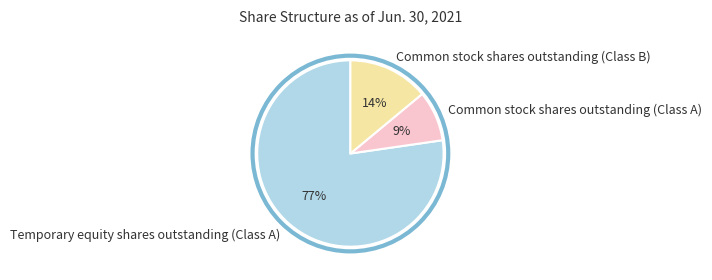

The Temporary equity shares outstanding (Class A) slice represents 77% of the pie. True or false?

True